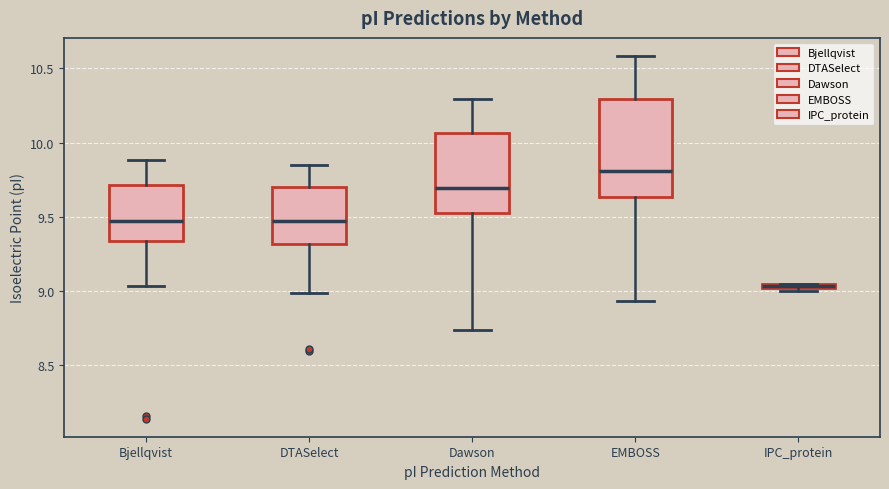

Which box has the highest median line?

EMBOSS